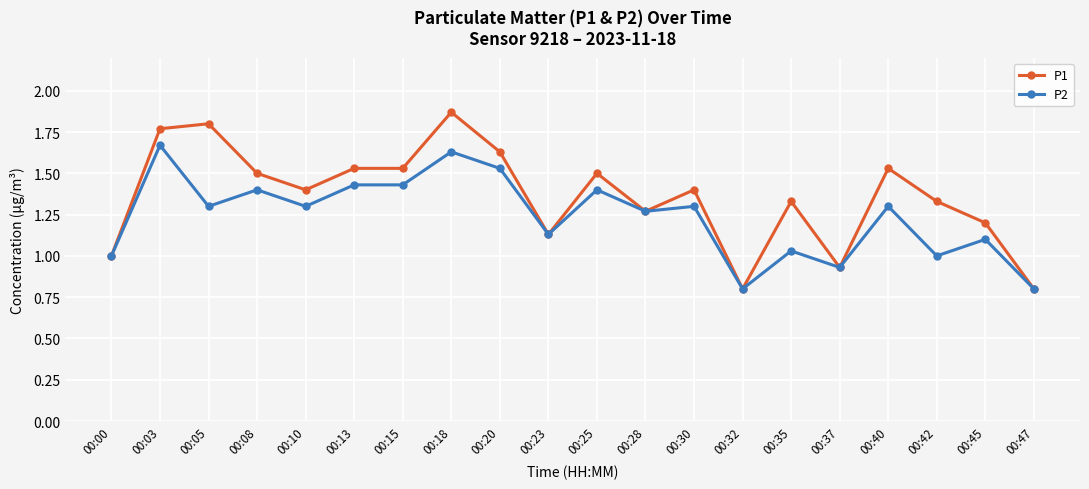

At which category does P2 reach its first local valley?

00:05